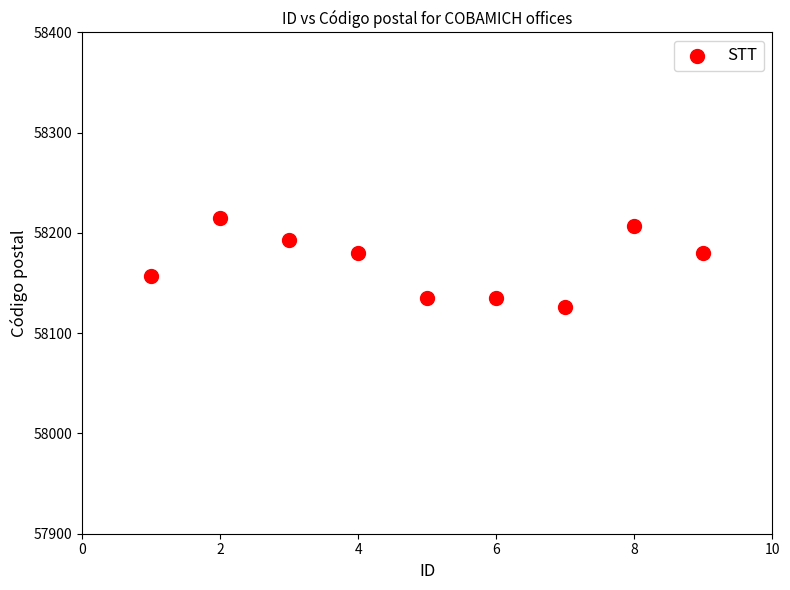

What is the average X value?

5.0